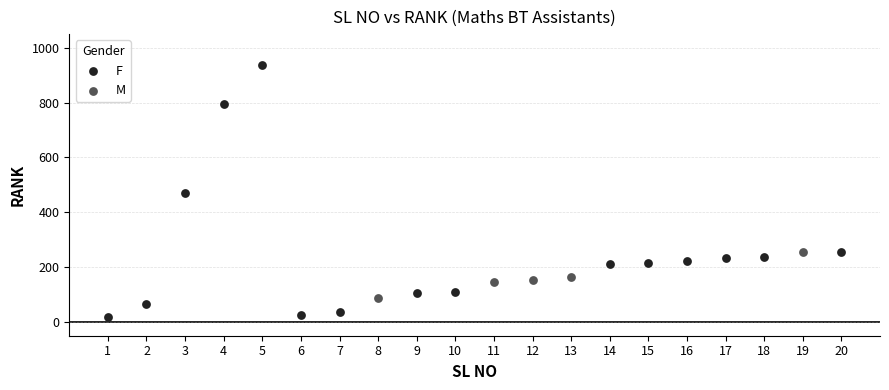

Which series reaches the maximum Y coordinate?

F